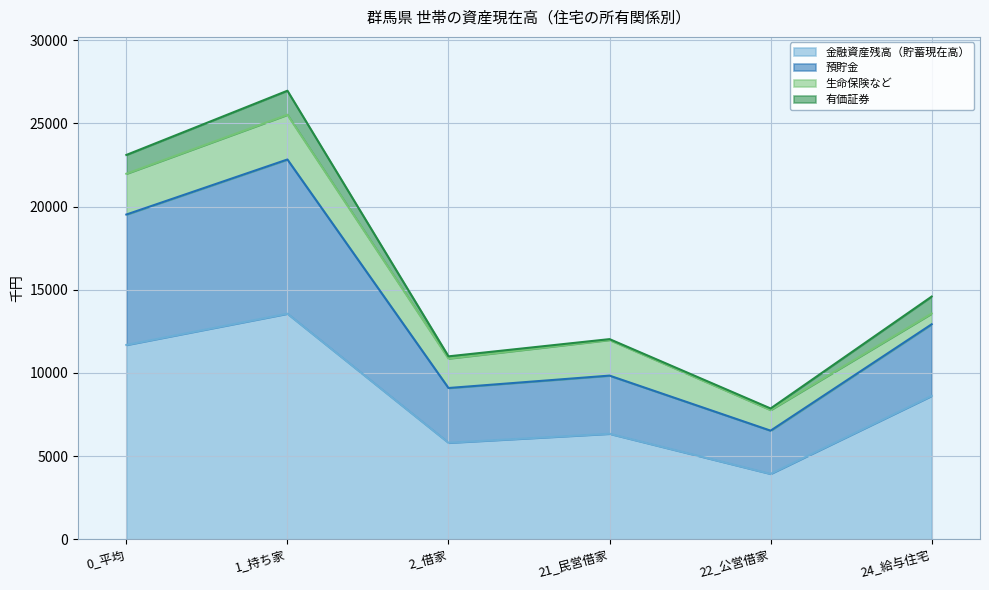

At which category is the sum across all series the highest?

1_持ち家